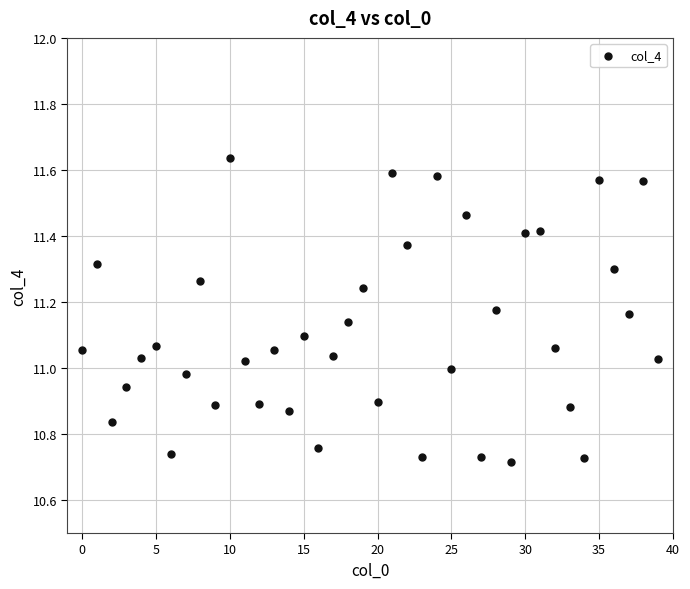

What is the range of Y values (max minus min)?

0.9